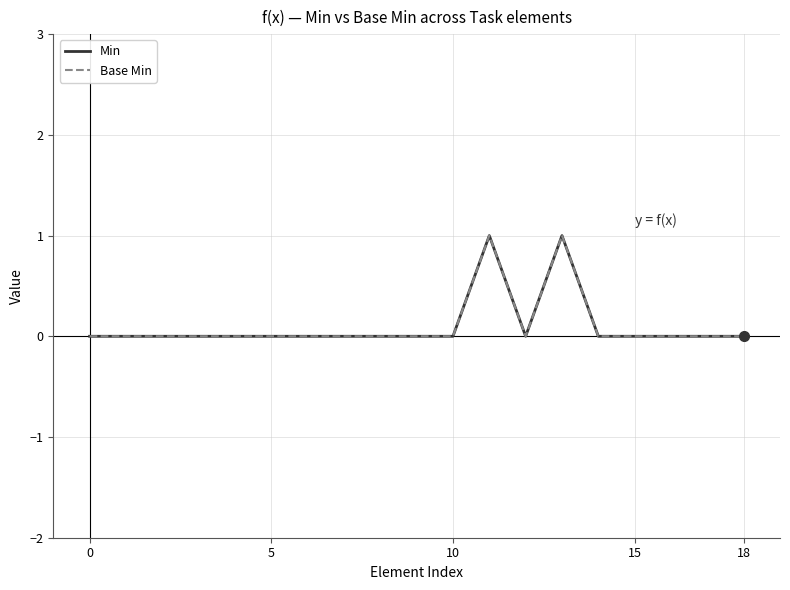

What is the sum of all Min values?

2